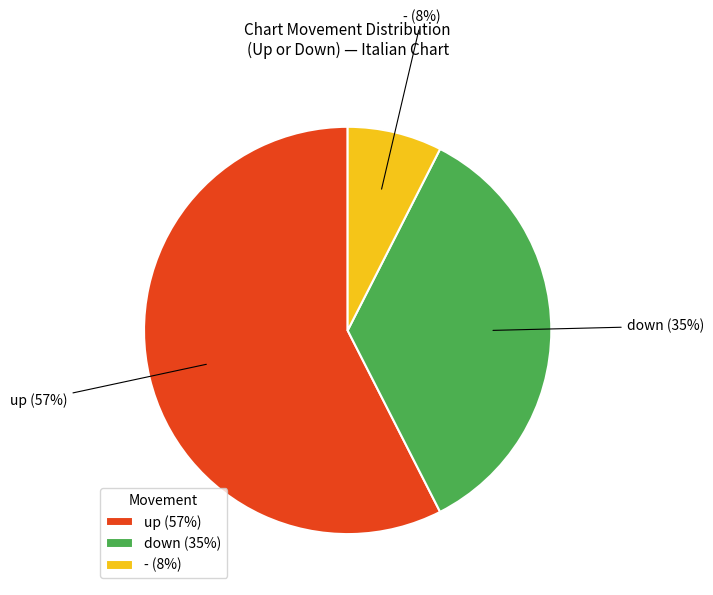

To the nearest percent, what portion does - (8%) represent?

8%